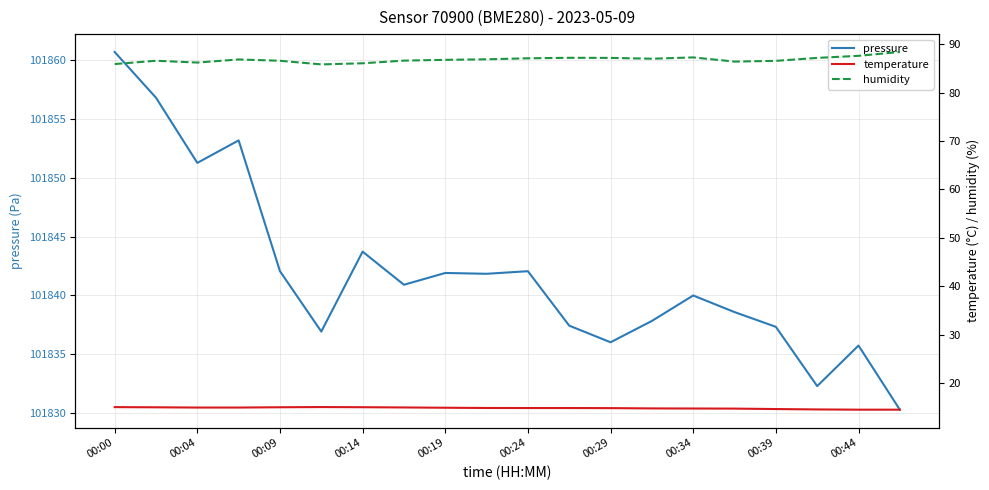

What is the value of the temperature point at the 7th from the left?

15.1